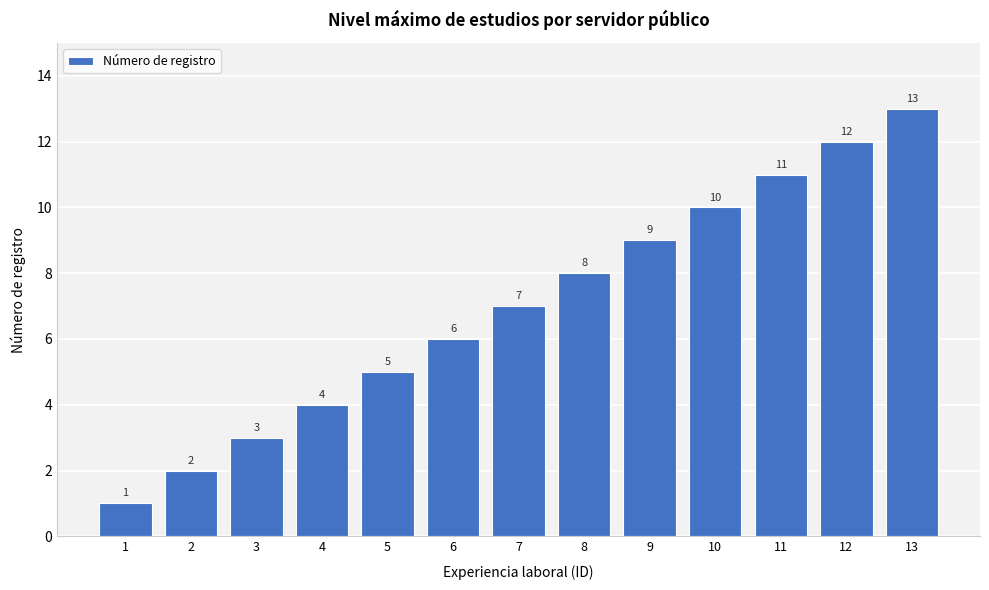

Reading left to right, what are all the values shown in this chart?

1	2	3	4	5	6	7	8	9	10	11	12	13